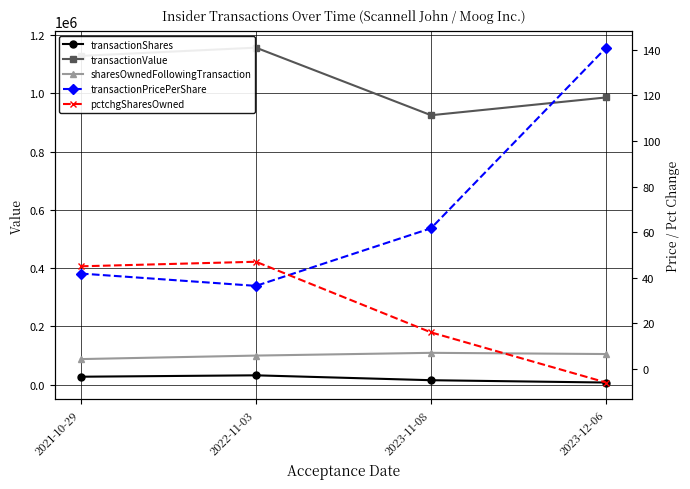

Rank the series by their maximum value, from lowest to highest.

pctchgSharesOwned, transactionPricePerShare, transactionShares, sharesOwnedFollowingTransaction, transactionValue